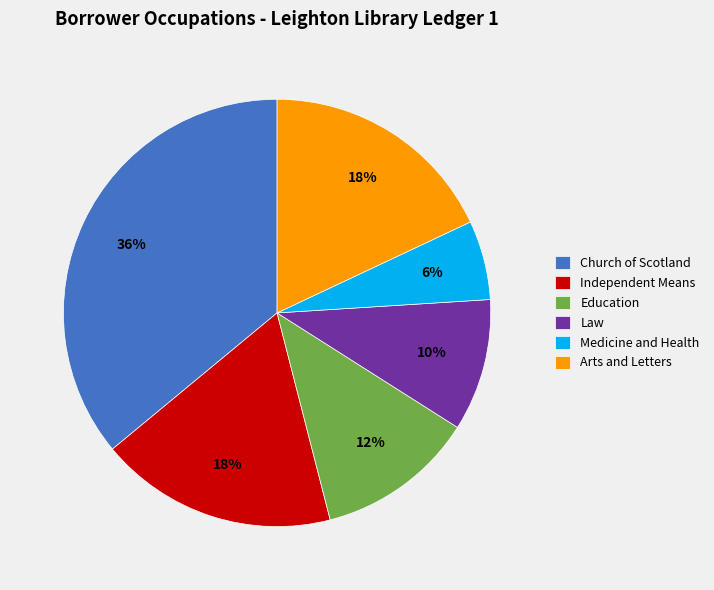

Approximately how many times larger is the value at Law compared to Church of Scotland?

0.3